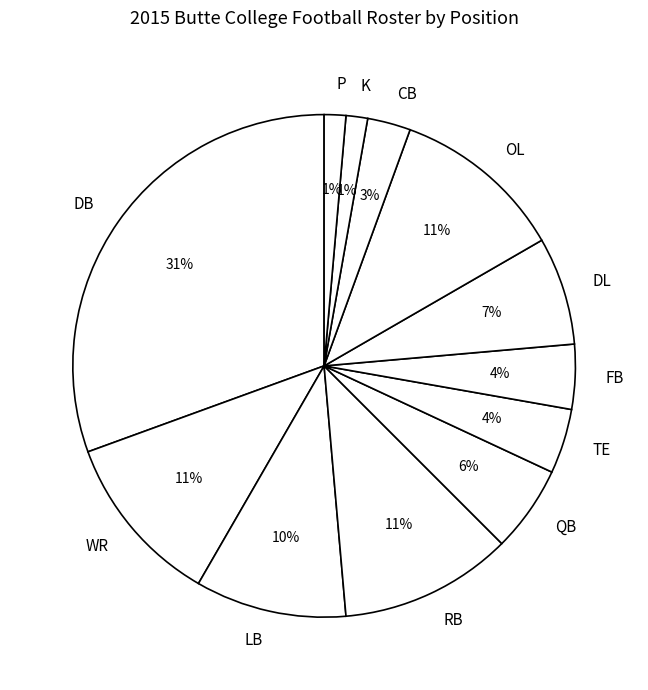

Does P represent more than half of the total?

No